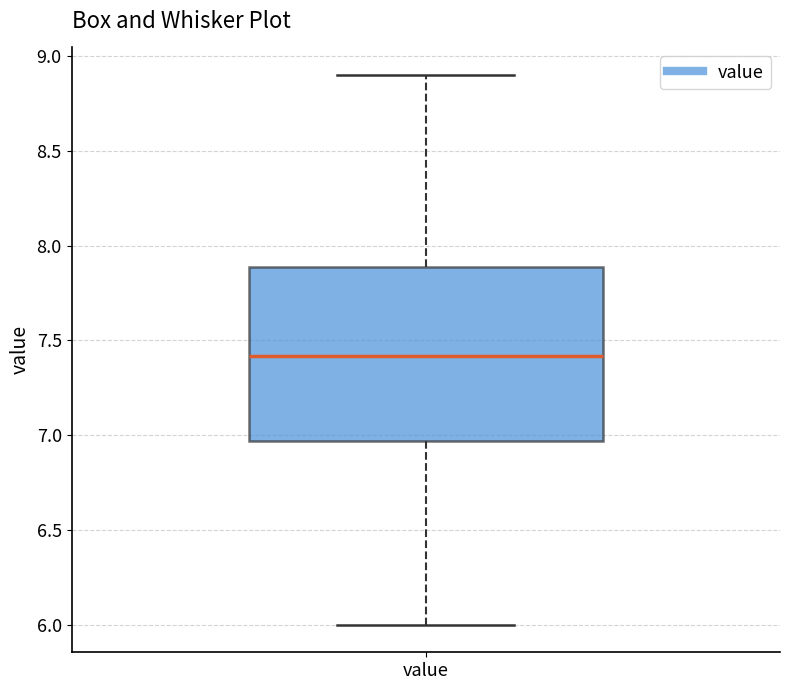

Transcribe this box plot: give where the median line is, the range the box spans, and where the two whiskers end, as read against the y-axis. The values are not printed on the chart, so give them approximately, as read against the axis.

median 7.40, box 6.95 to 7.90, whiskers 6.00 to 8.90